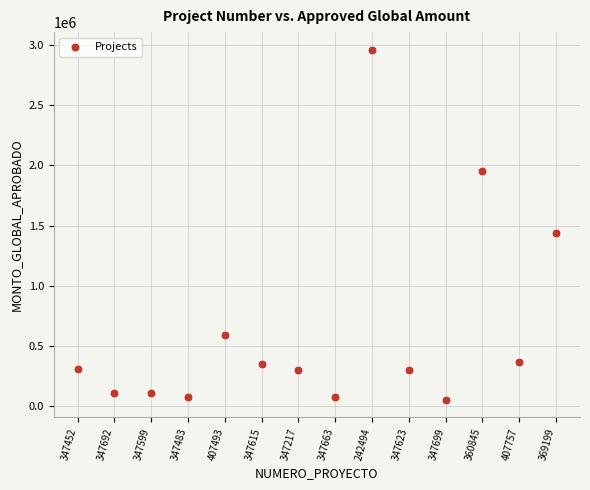

What is the range of Y values (max minus min)?

2914571.7